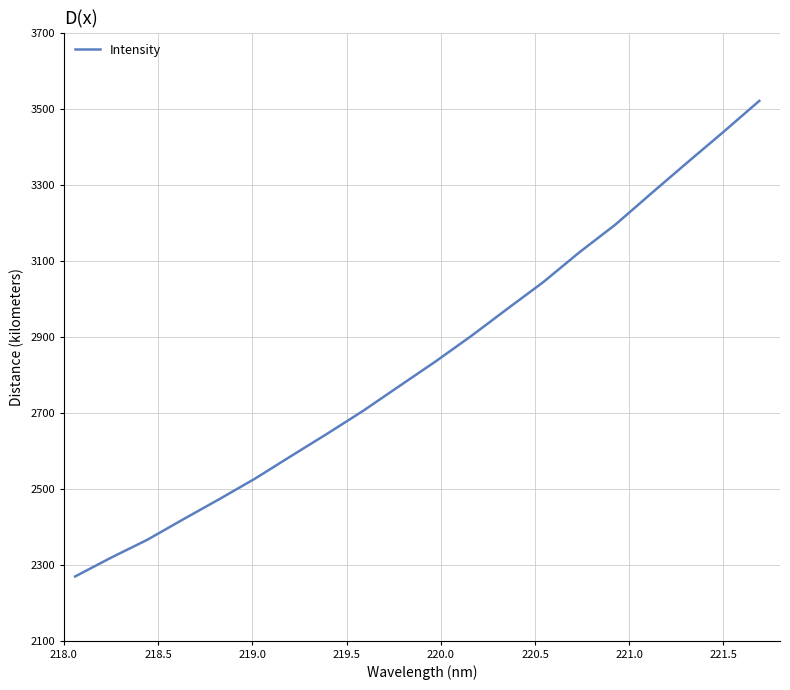

What is the minimum value shown in the chart?

2268.9